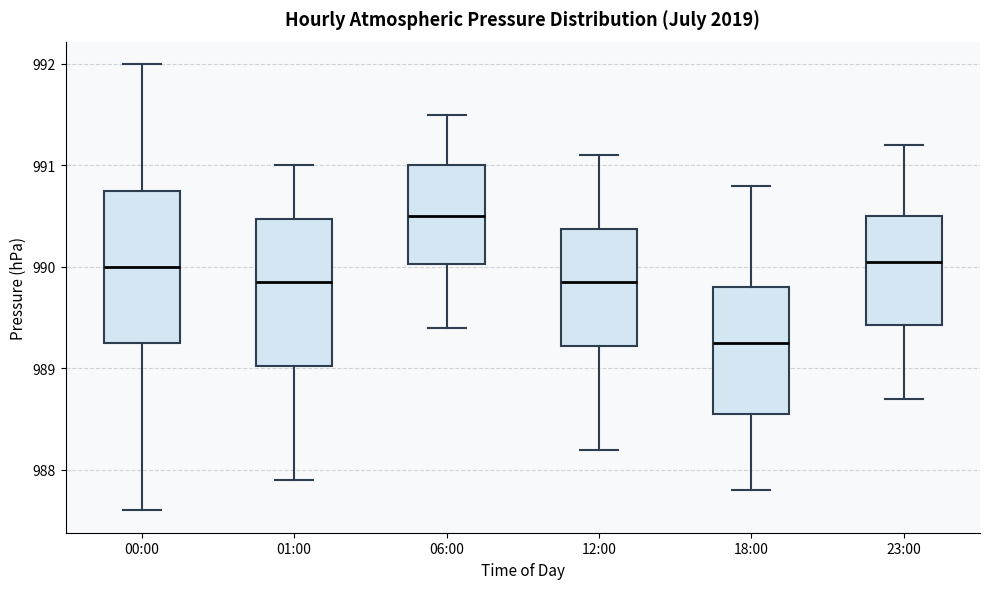

Which box has the highest median line?

06:00